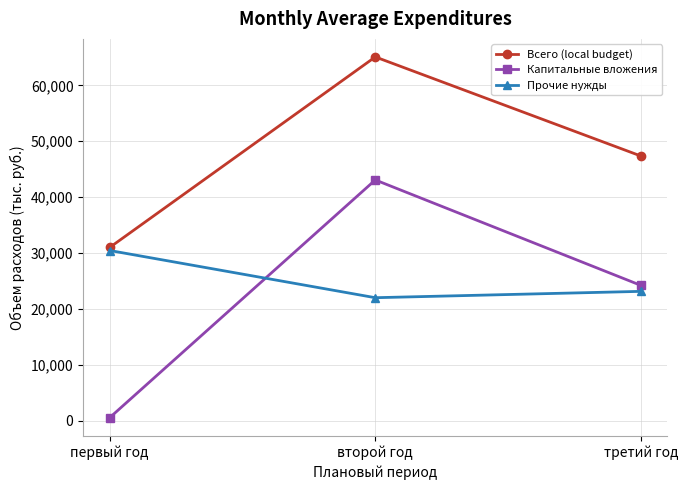

List the series in order of their peak value, lowest first.

Прочие нужды, Капитальные вложения, Всего (local budget)